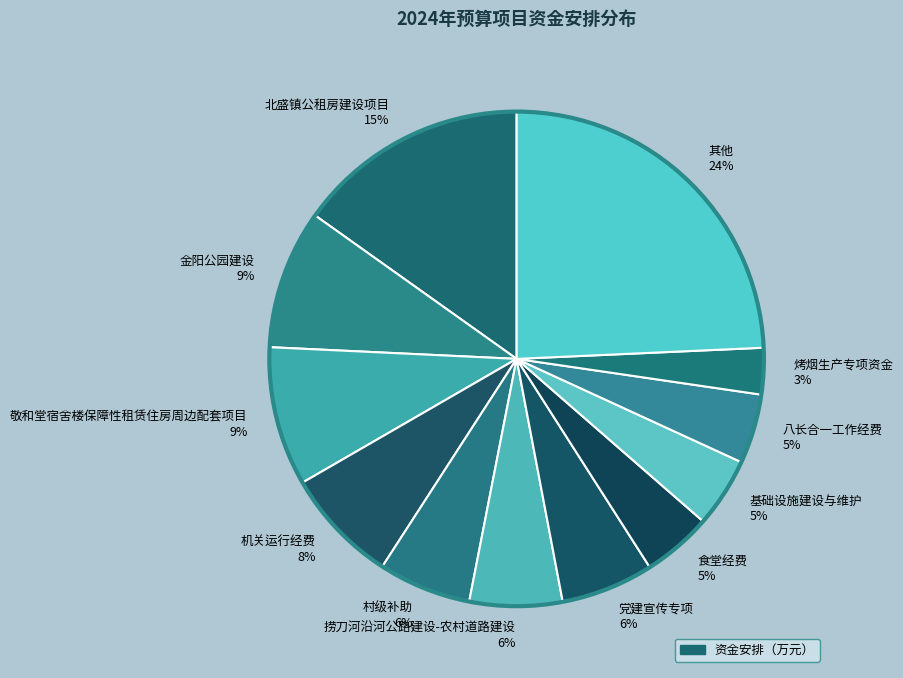

To the nearest percent, what is the difference between the largest and smallest slice percentages?

21%